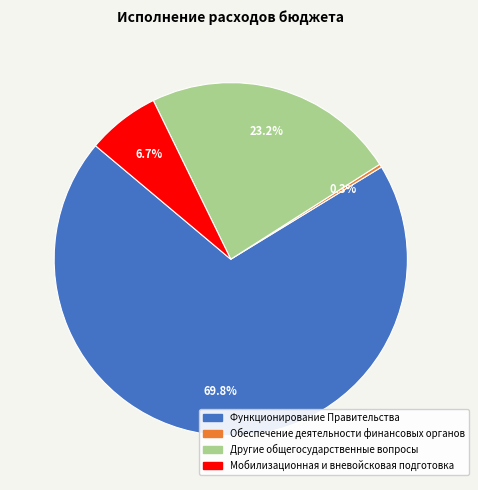

What is the total percentage of Обеспечение деятельности финансовых органов and Другие общегосударственные вопросы?

23.5%